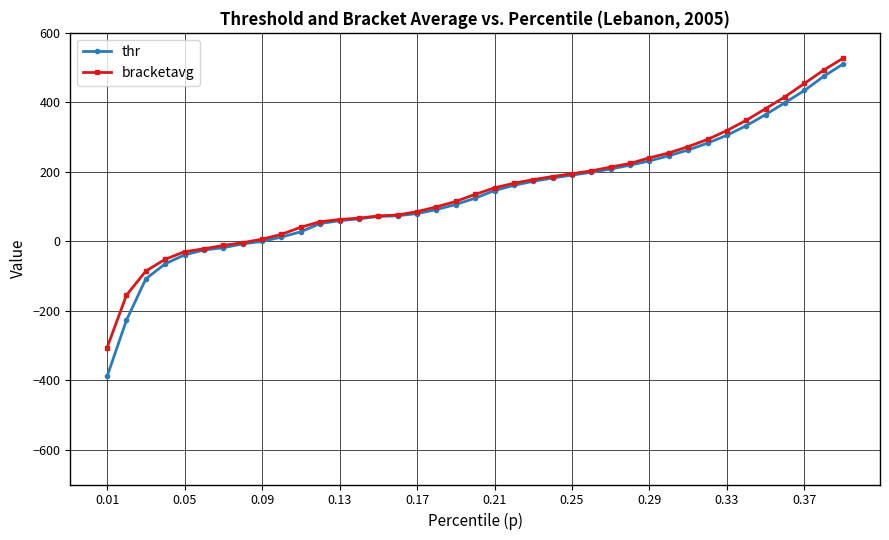

What are all the series names shown in the legend?

thr, bracketavg